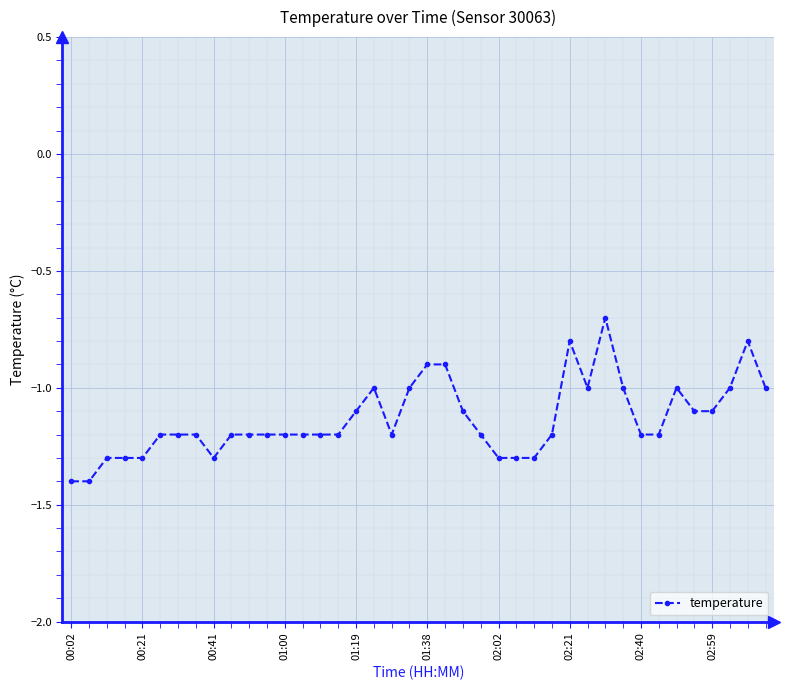

True or false: there are more than 1 points higher than both neighbors.

True